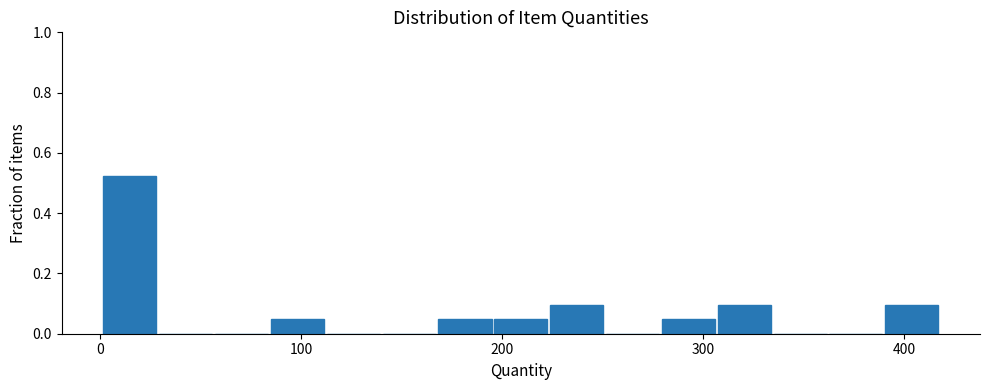

Around what value on the x-axis is the tallest bar? Give the approximate position of its centre, as read against the axis.

10